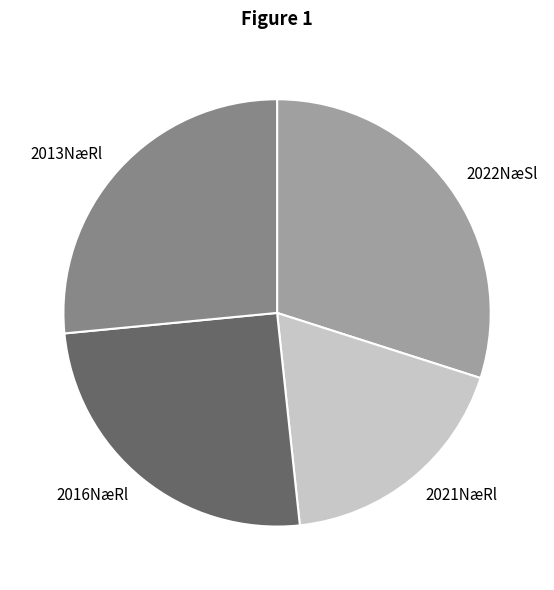

Combined, do 2016NæRl and 2022NæSl account for over 50%?

Yes